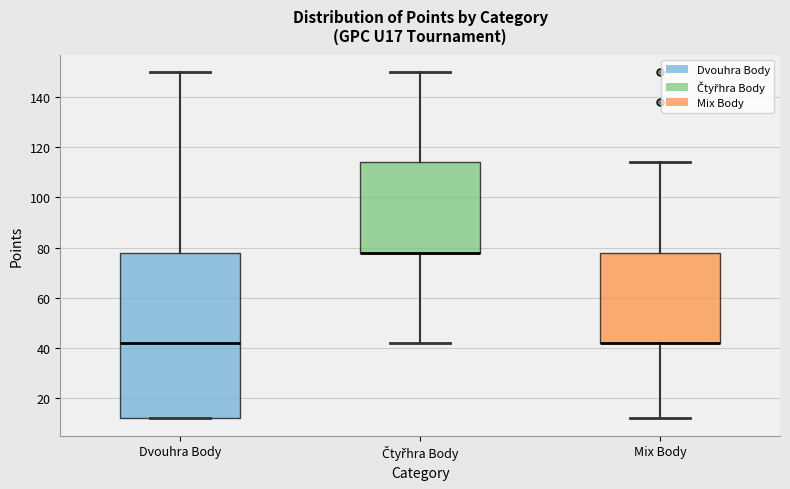

Where is the upper edge of the box for Mix Body on the y-axis? The values are not printed on the chart, so give them approximately, as read against the axis.

78